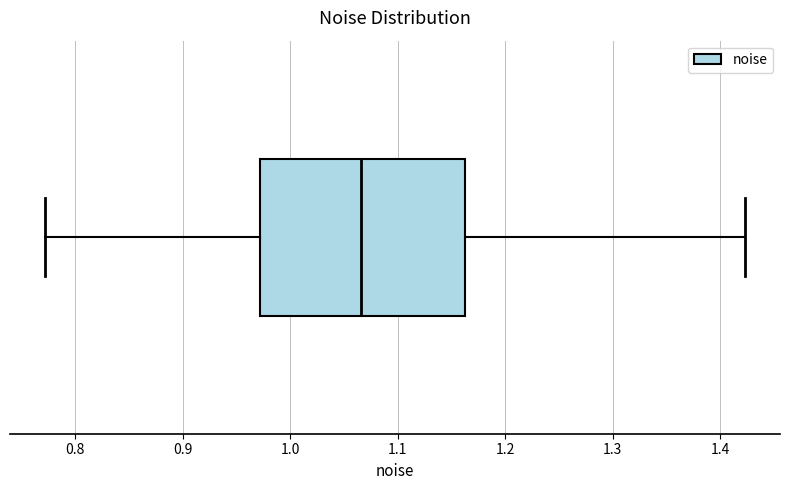

Where does the median line of the box sit on the x-axis? The values are not printed on the chart, so give them approximately, as read against the axis.

1.07